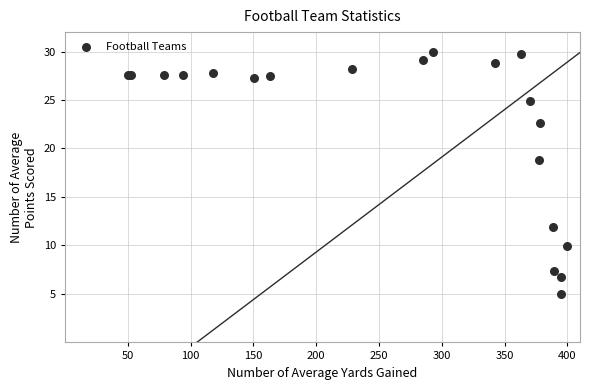

What Y value in the scatter plot is closest to 17?

18.8